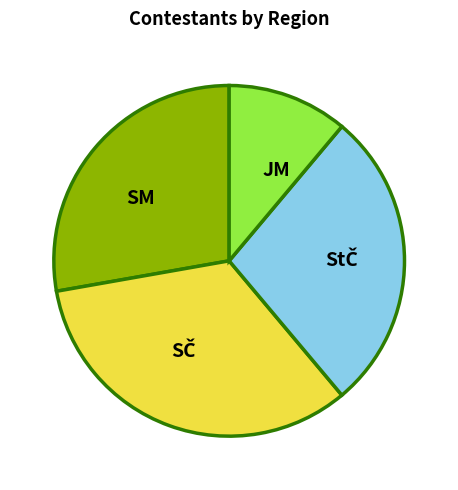

True or false: SM accounts for 13% of the total.

False